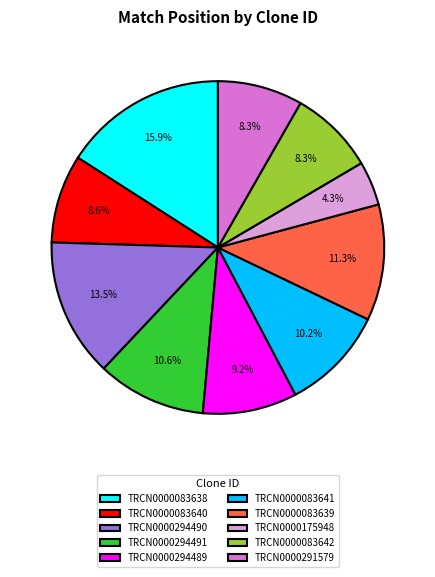

Does any single category account for the majority?

No